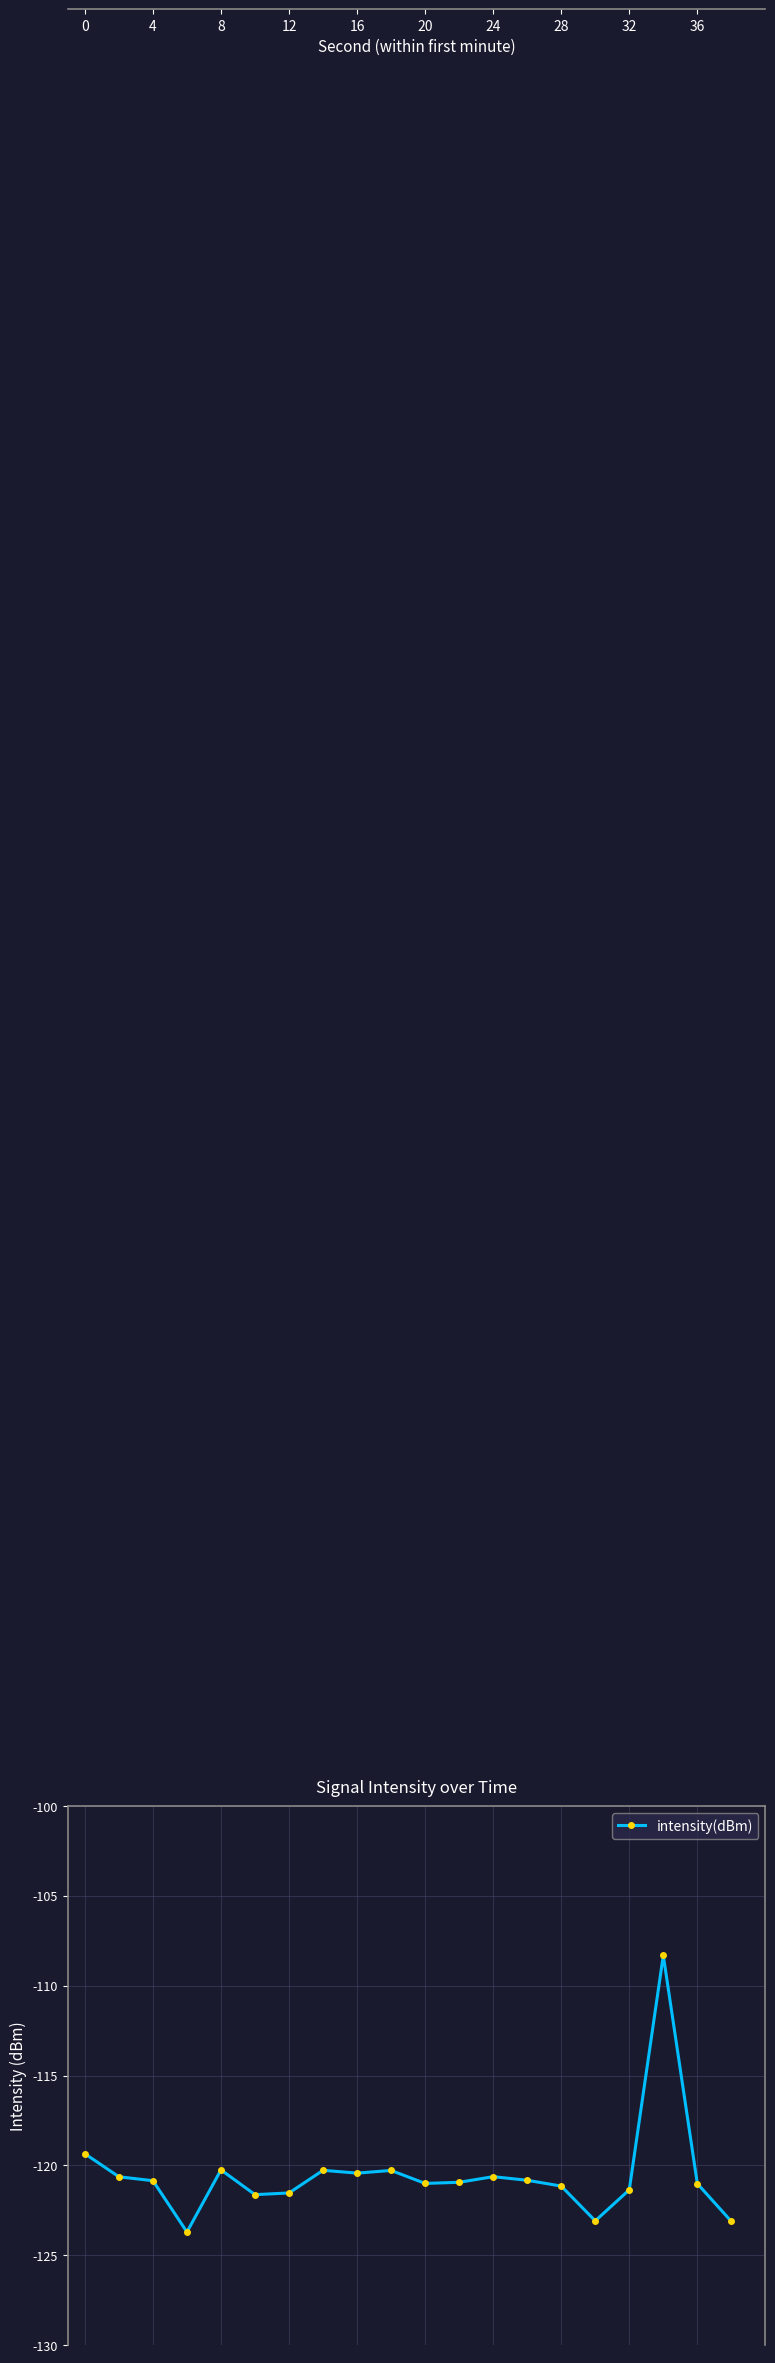

True or false: the data has more than 2 interior local peaks.

True